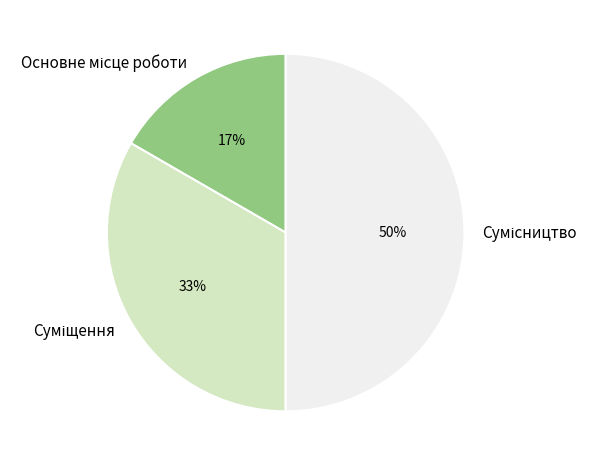

How many segments does this pie chart have?

3